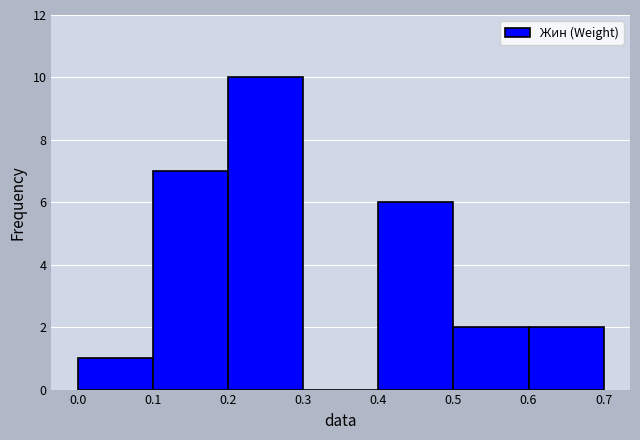

Reading left to right, transcribe this chart: for each bar, give the range it covers on the x-axis and its height. The values are not printed on the chart, so give them approximately, as read against the axis.

0.0 to 0.1: 1
0.1 to 0.2: 7
0.2 to 0.3: 10
0.3 to 0.4: 0
0.4 to 0.5: 6
0.5 to 0.6: 2
0.6 to 0.7: 2